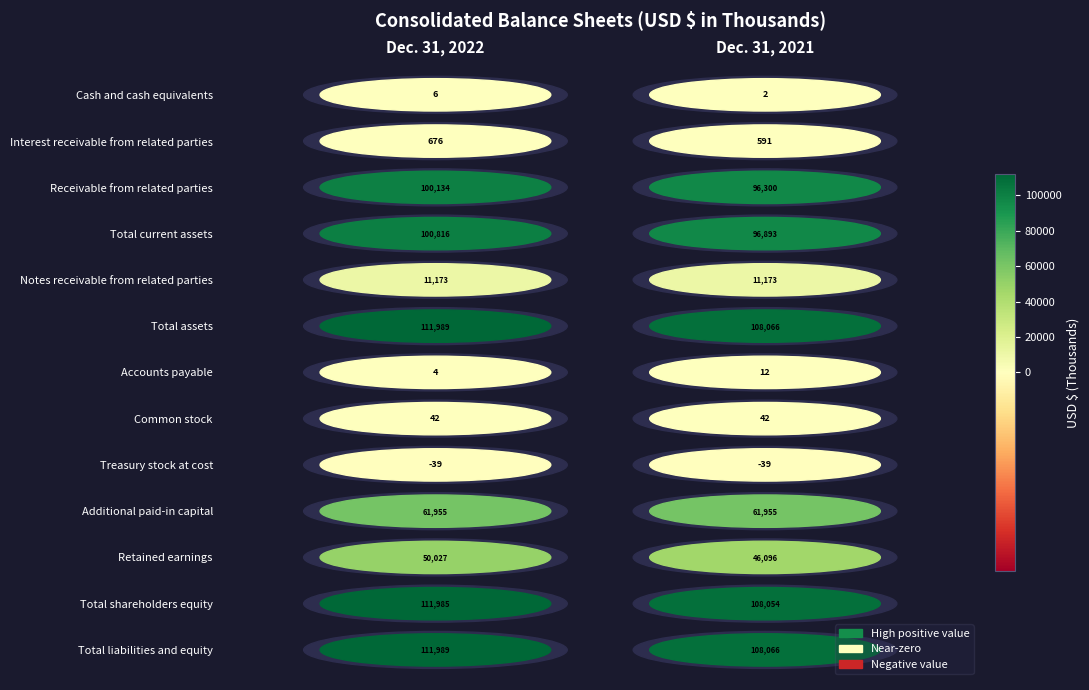

What is the average value of the Treasury stock at cost series?

-39